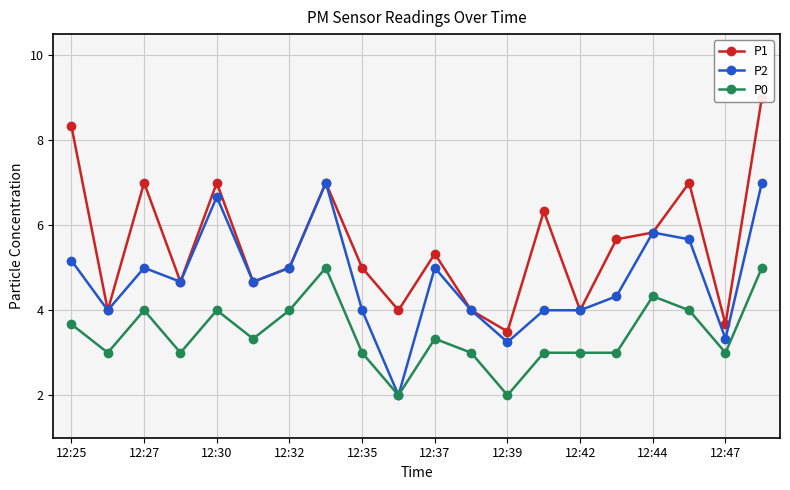

How many interior local peaks does the P1 series have?

6